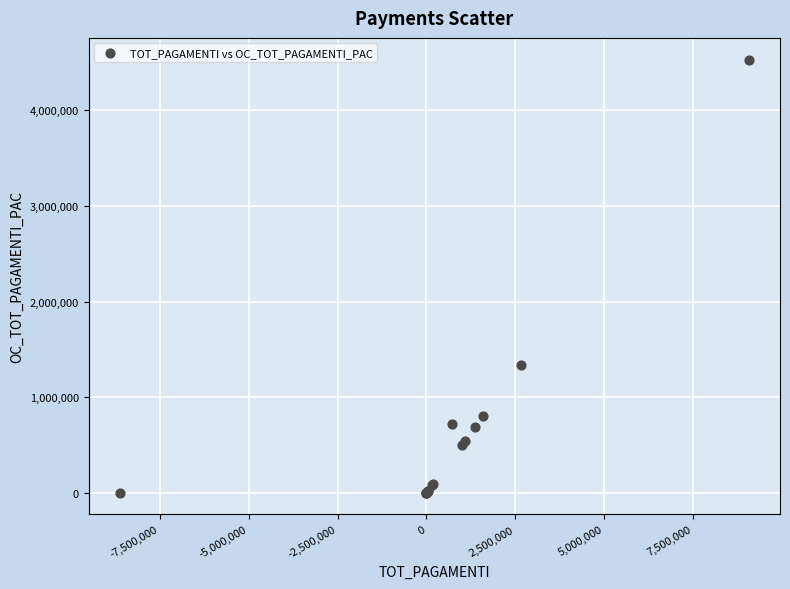

What Y value in the scatter plot is closest to 2266258?

1333518.5